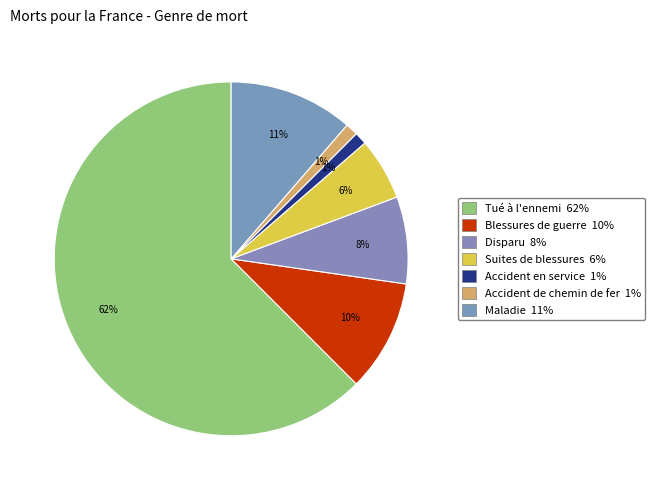

To the nearest percent, what is the combined percentage of Blessures de guerre and Maladie?

22%